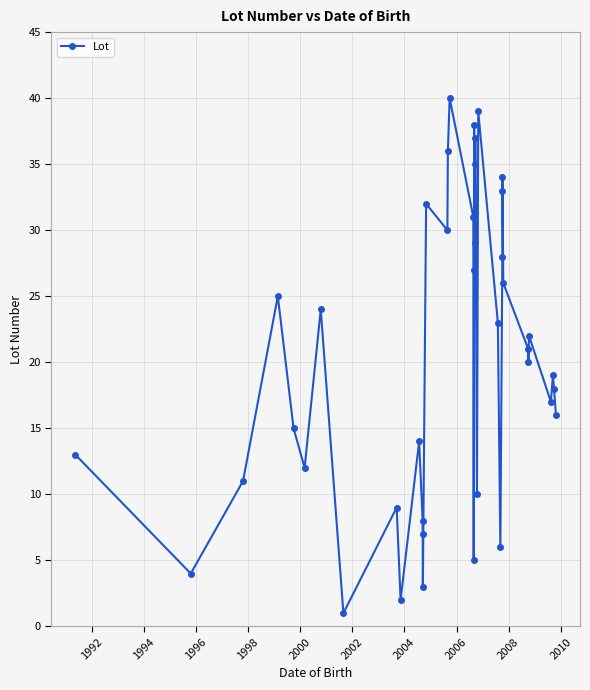

Count the number of data series in this chart.

1